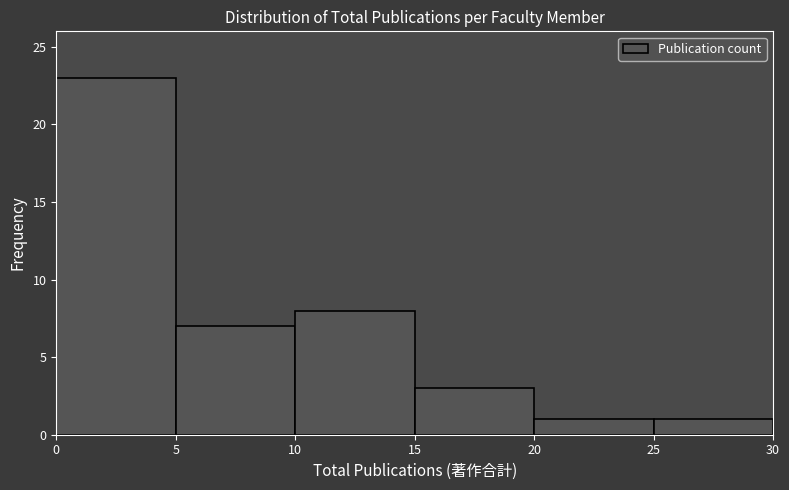

What is the height of the bar covering 10 to 15 on the x-axis? The values are not printed on the chart, so give them approximately, as read against the axis.

8